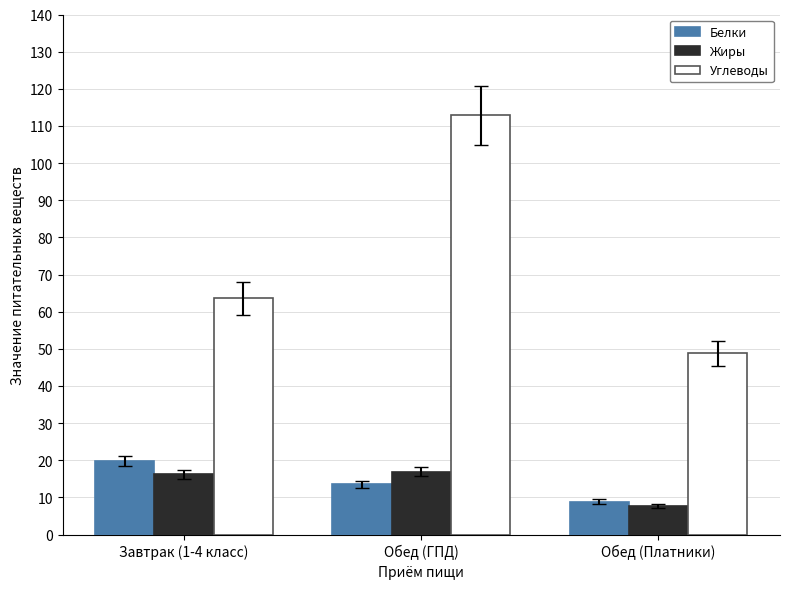

Where is Белки nearest to the value 14?

Обед (ГПД)